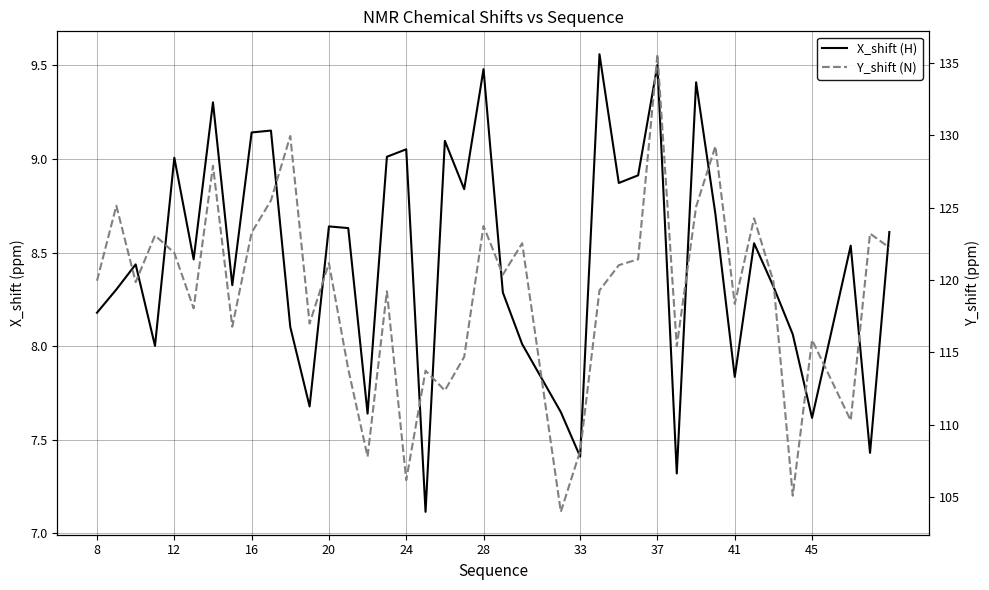

At how many categories does at least one series exceed 40?

40